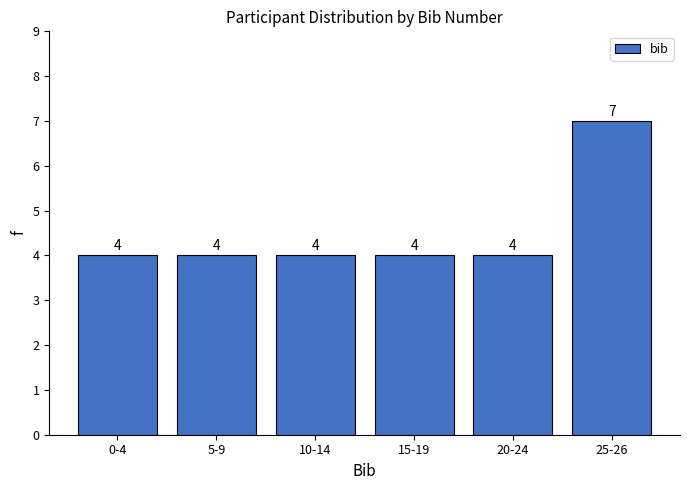

Reading right to left, list all the values displayed in this chart.

25-26=7	20-24=4	15-19=4	10-14=4	5-9=4	0-4=4